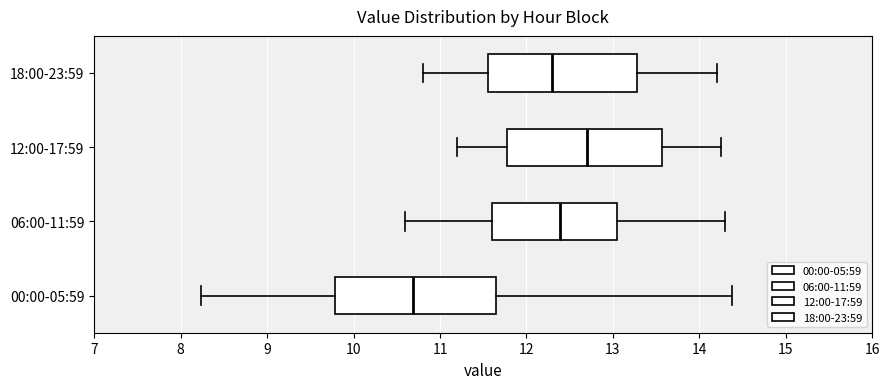

Which box has the furthest to the right median line?

12:00-17:59